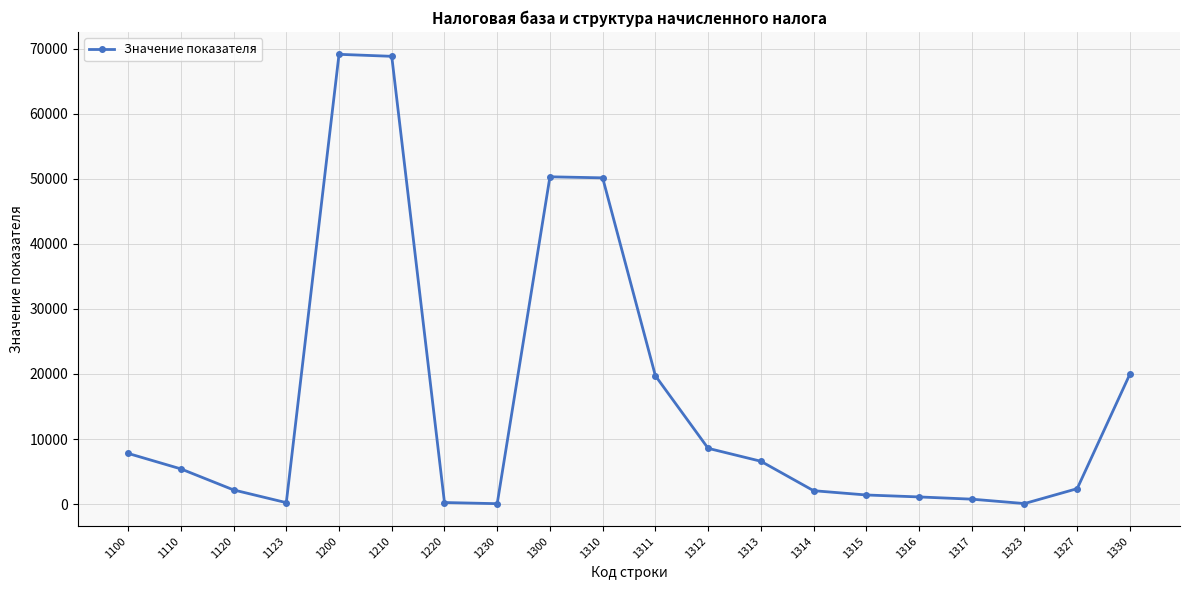

What is the sum of all values?

316981